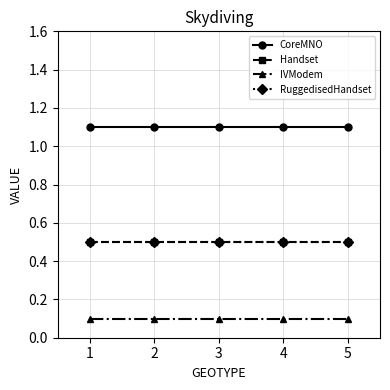

Rank the series by their maximum value, from lowest to highest.

IVModem, Handset, RuggedisedHandset, CoreMNO